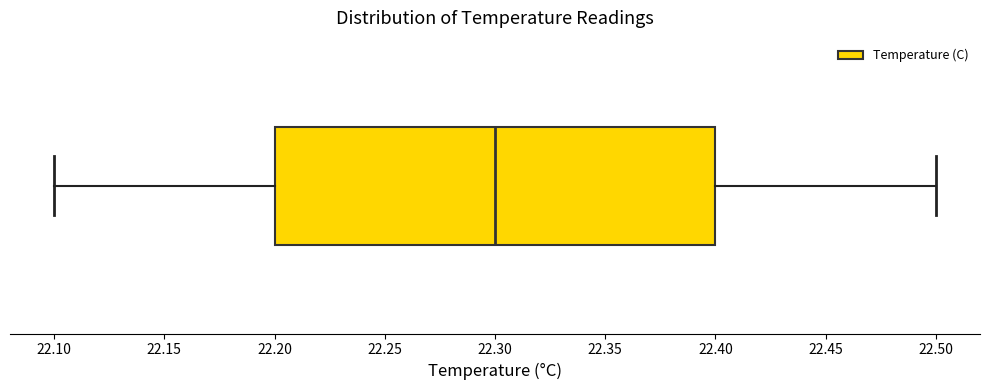

Read this box plot against the x-axis: the position of the median line, the range covered by the box, and the ends of both whiskers. The values are not printed on the chart, so give them approximately, as read against the axis.

median 22.3, box 22.2 to 22.4, whiskers 22.1 to 22.5